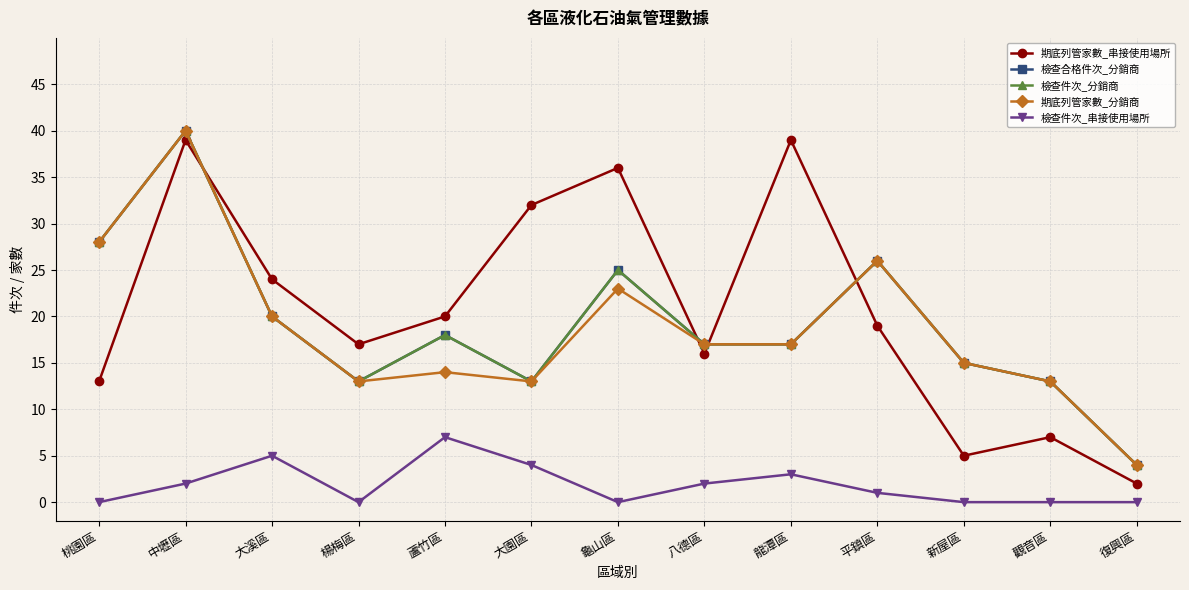

What is the average value of the 檢查件次_串接使用場所 series?

2